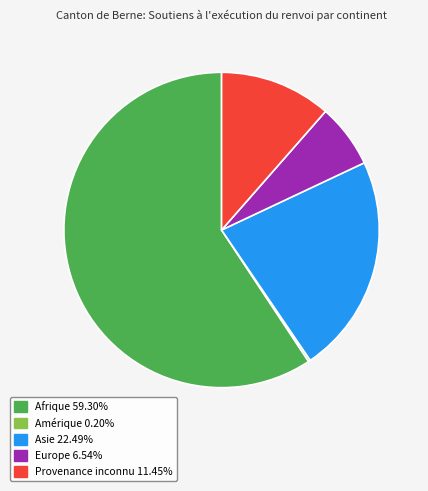

Is there any slice that represents more than half of the pie?

Yes